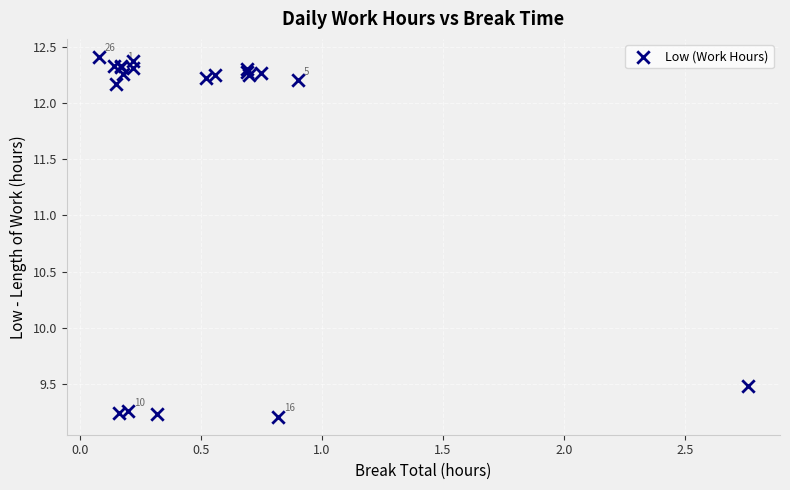

What Y value in the scatter plot is closest to 10?

9.5